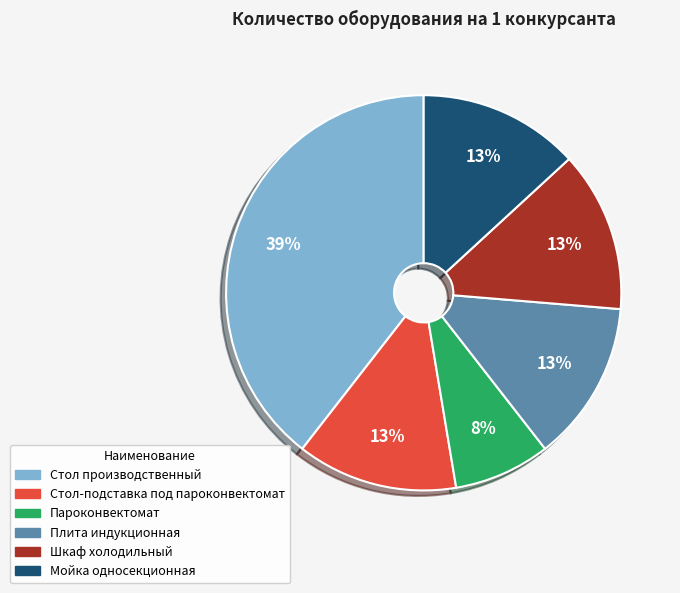

Does any single category account for the majority?

No